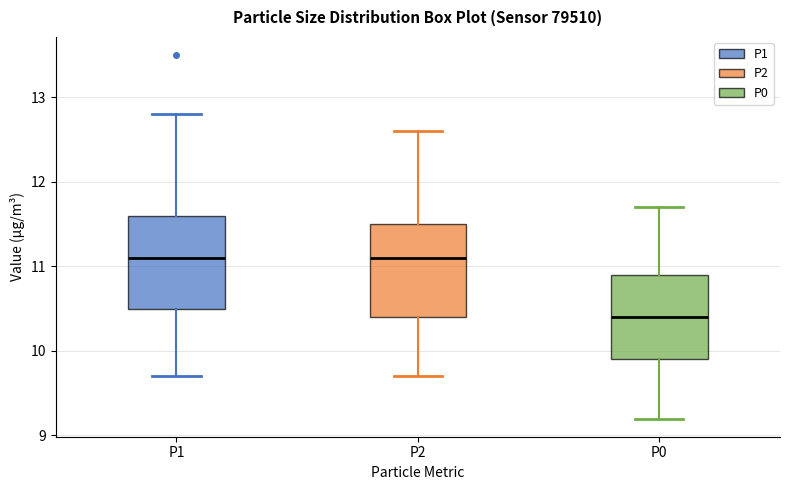

Reading left to right, read every box against the y-axis: the position of its median line, the range the box covers, and the ends of its whiskers. The values are not printed on the chart, so give them approximately, as read against the axis.

P1: median 11.1, box 10.5 to 11.6, whiskers 9.7 to 12.8
P2: median 11.1, box 10.4 to 11.5, whiskers 9.7 to 12.6
P0: median 10.4, box 9.9 to 10.9, whiskers 9.2 to 11.7